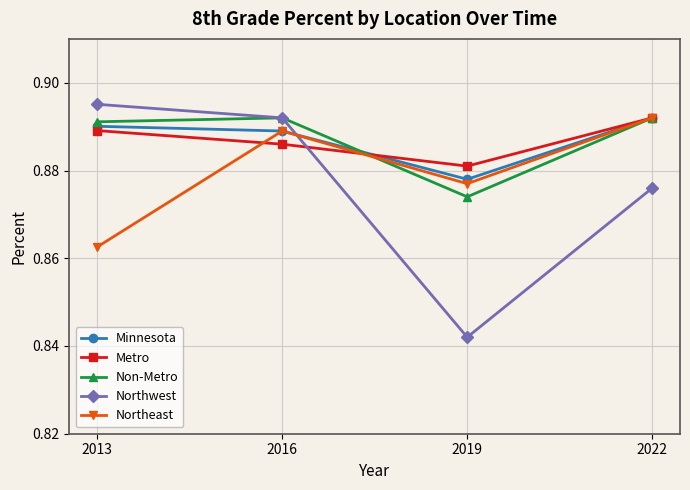

What are all the series names shown in the legend?

Minnesota, Metro, Non-Metro, Northwest, Northeast